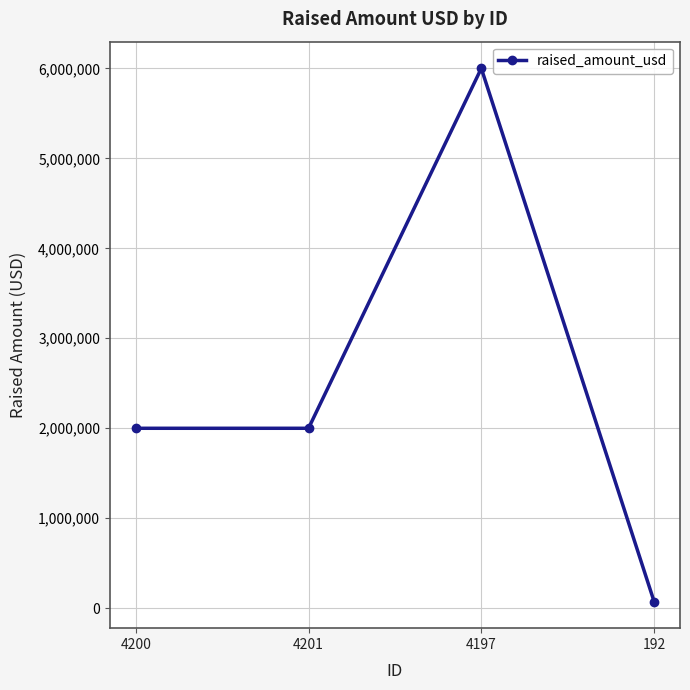

Reading left to right, transcribe all the data shown in this chart.

4200=2000000	4201=2000000	4197=6000000	192=75000